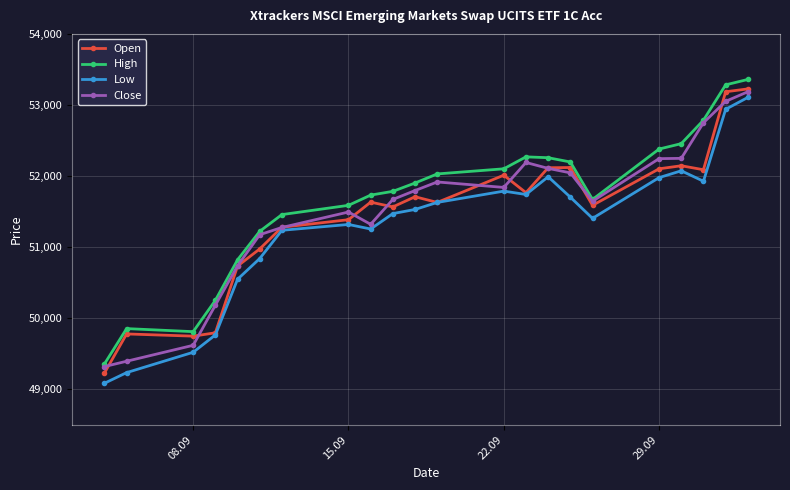

True or false: Low has more than 1 interior local peaks.

True